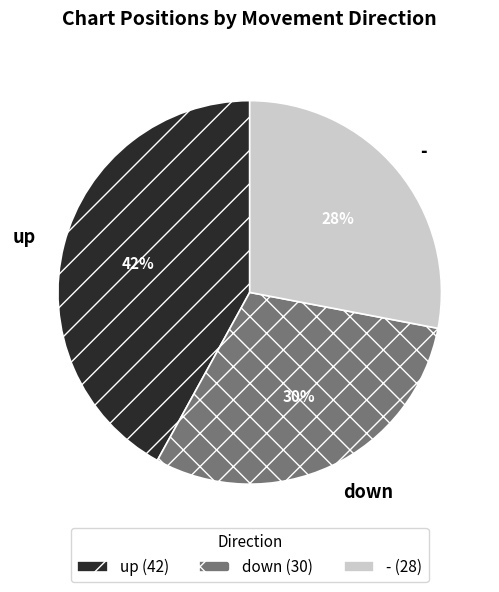

Count the number of slices in the pie.

3